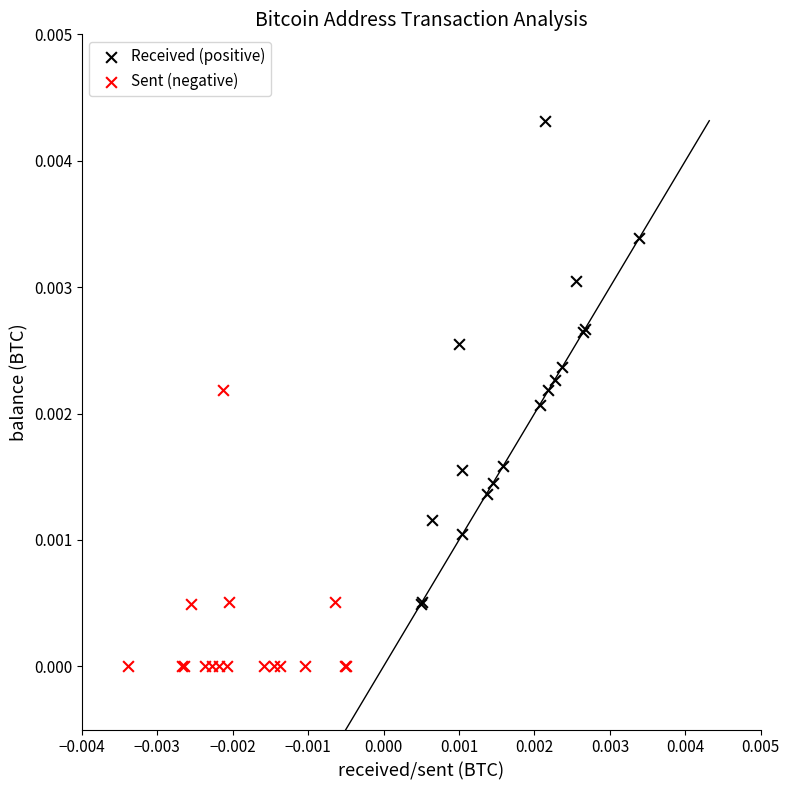

Which series has the largest Y range (max minus min)?

Received (positive)